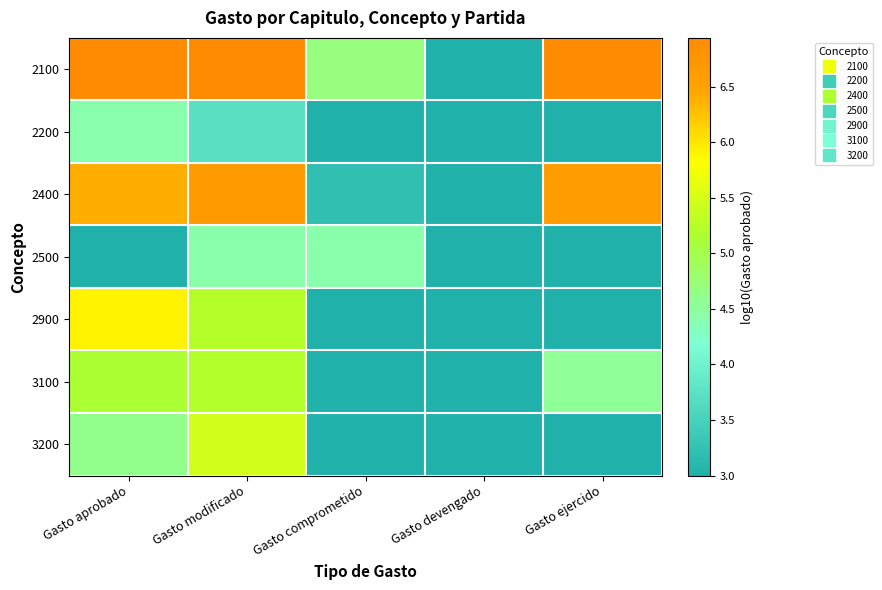

At Gasto modificado, list the series in order from largest to smallest.

2100, 2400, 3200, 2900, 3100, 2500, 2200